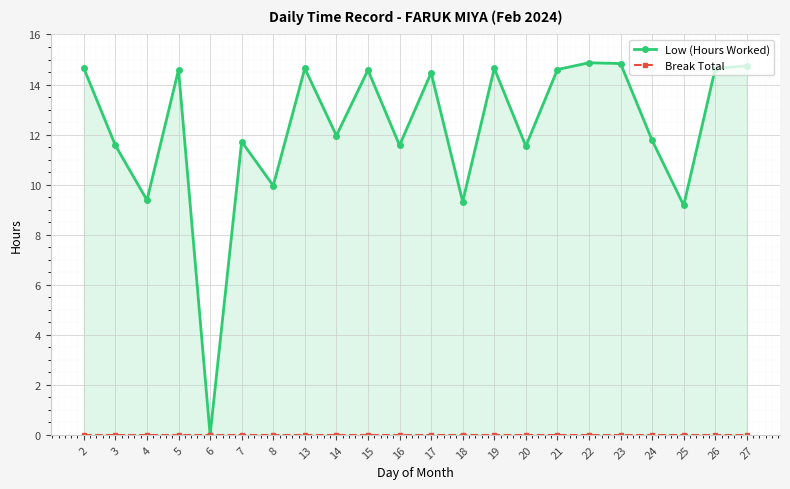

What is the sum of all Low (Hours Worked) values?

269.2